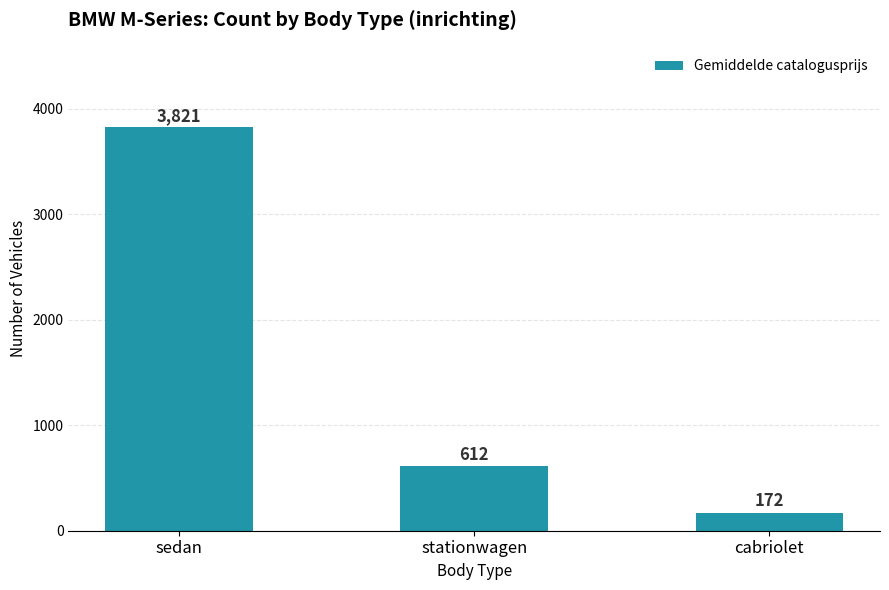

What is the difference between the maximum and minimum values?

3649